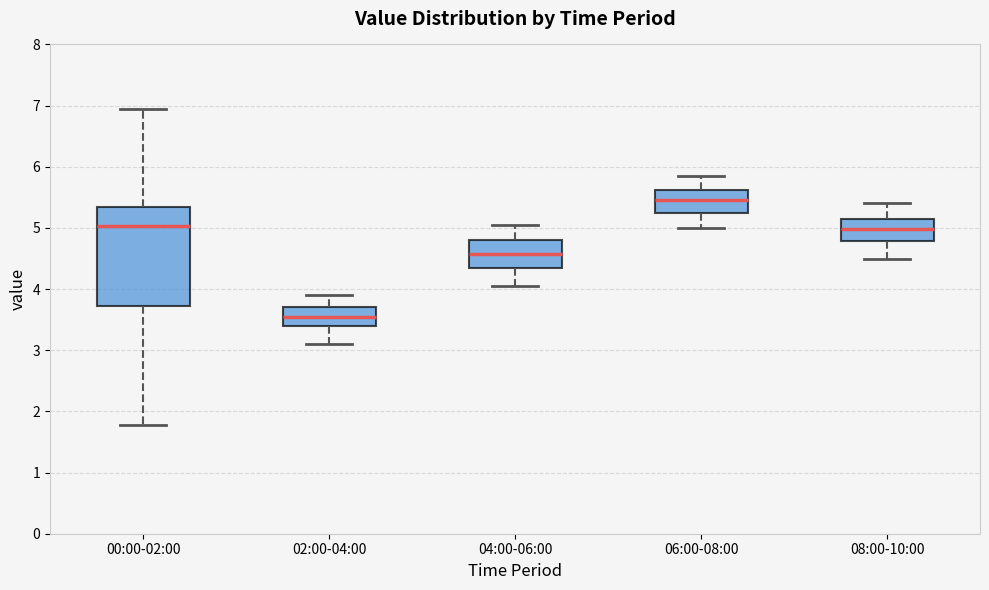

Reading left to right, read every box against the y-axis: the position of its median line, the range the box covers, and the ends of its whiskers. The values are not printed on the chart, so give them approximately, as read against the axis.

00:00-02:00: median 5.0, box 3.7 to 5.4, whiskers 1.8 to 7.0
02:00-04:00: median 3.6, box 3.4 to 3.7, whiskers 3.1 to 3.9
04:00-06:00: median 4.6, box 4.4 to 4.8, whiskers 4.1 to 5.1
06:00-08:00: median 5.5, box 5.3 to 5.6, whiskers 5.0 to 5.9
08:00-10:00: median 5.0, box 4.8 to 5.2, whiskers 4.5 to 5.4